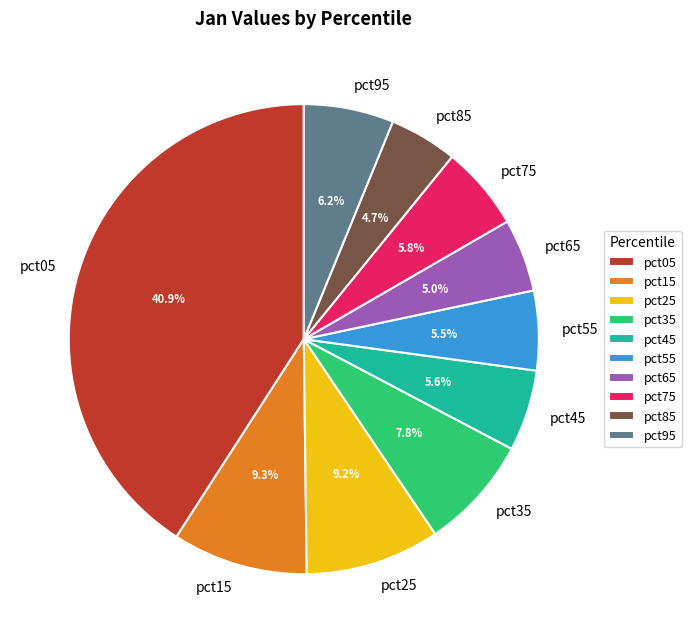

Combined, do pct65 and pct05 account for over 50%?

No